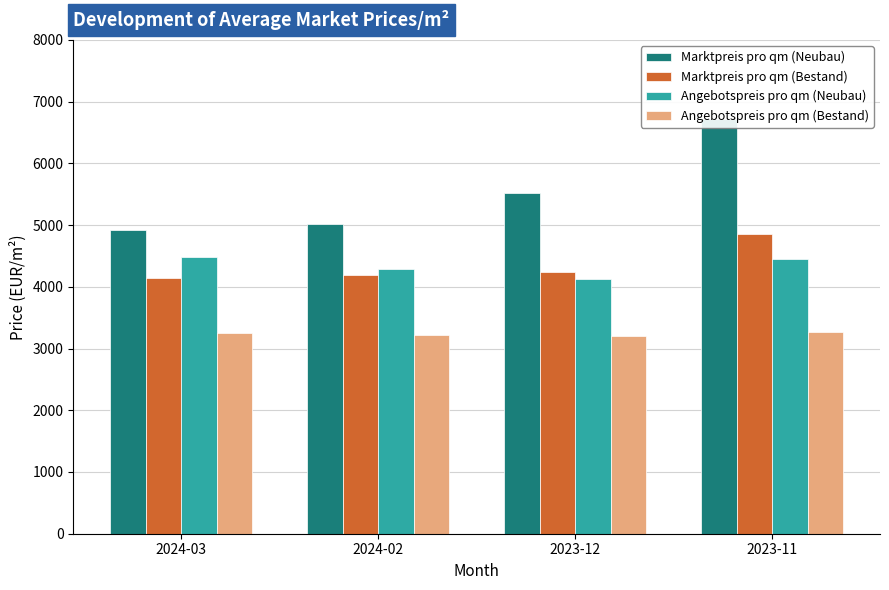

Which category has the lowest value across all series?

2023-12